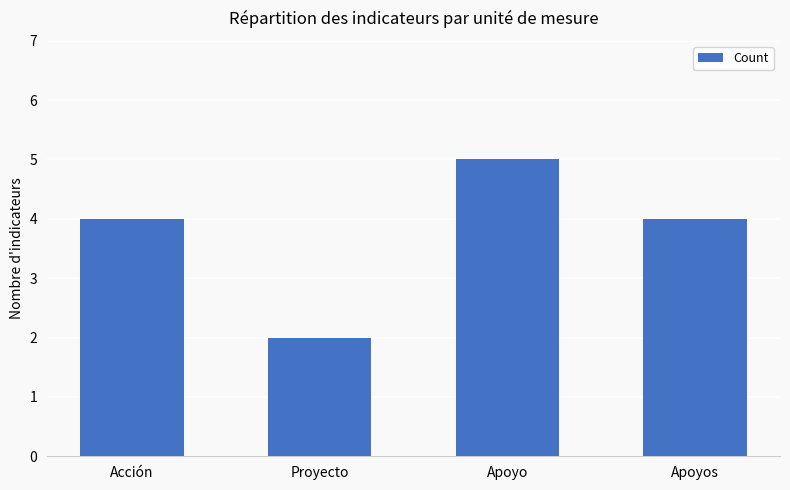

What is the sum of all values?

15